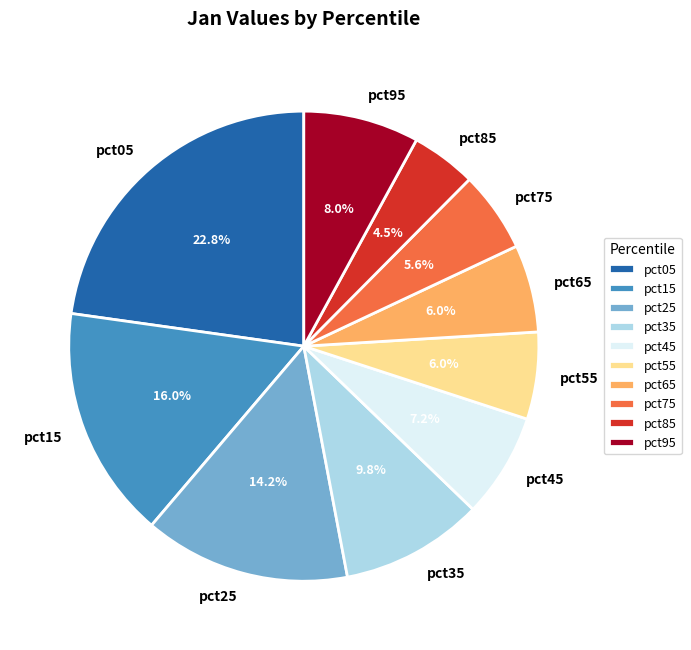

Do pct45 and pct65 together represent more than half of the pie?

No